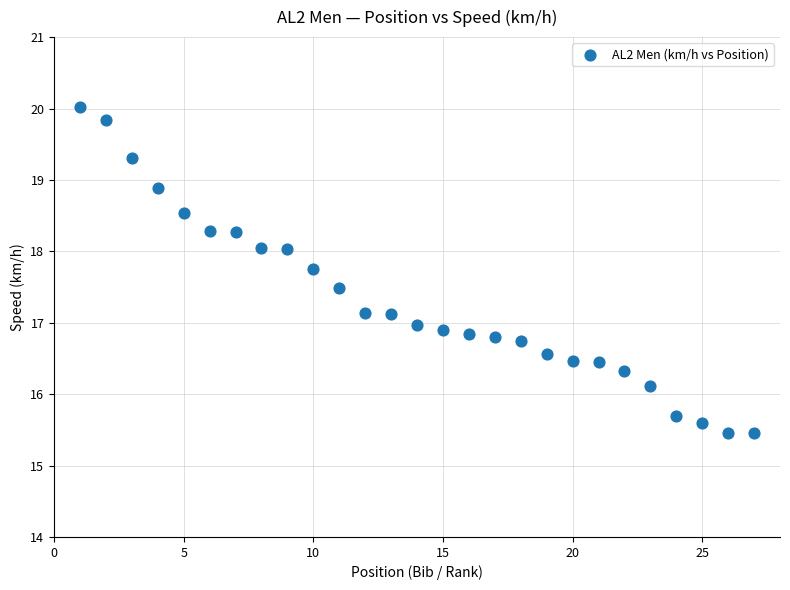

What is the range of X values (max minus min)?

26.0